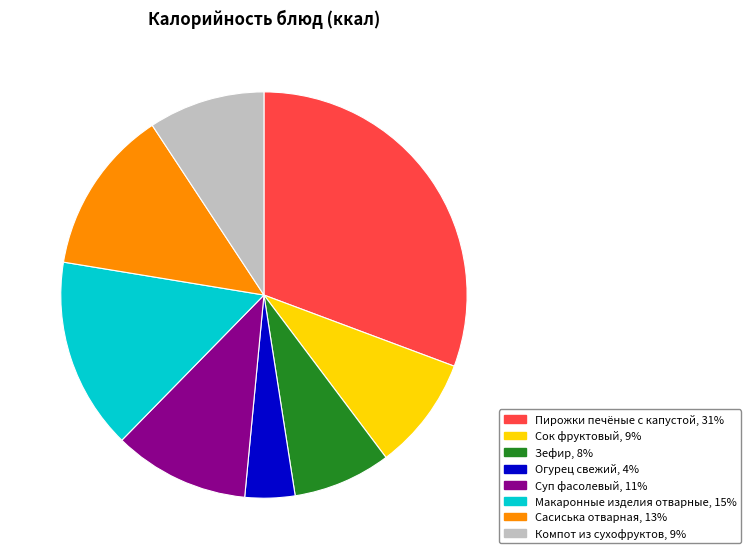

Does Сасиська отварная account for over 50% of the chart?

No